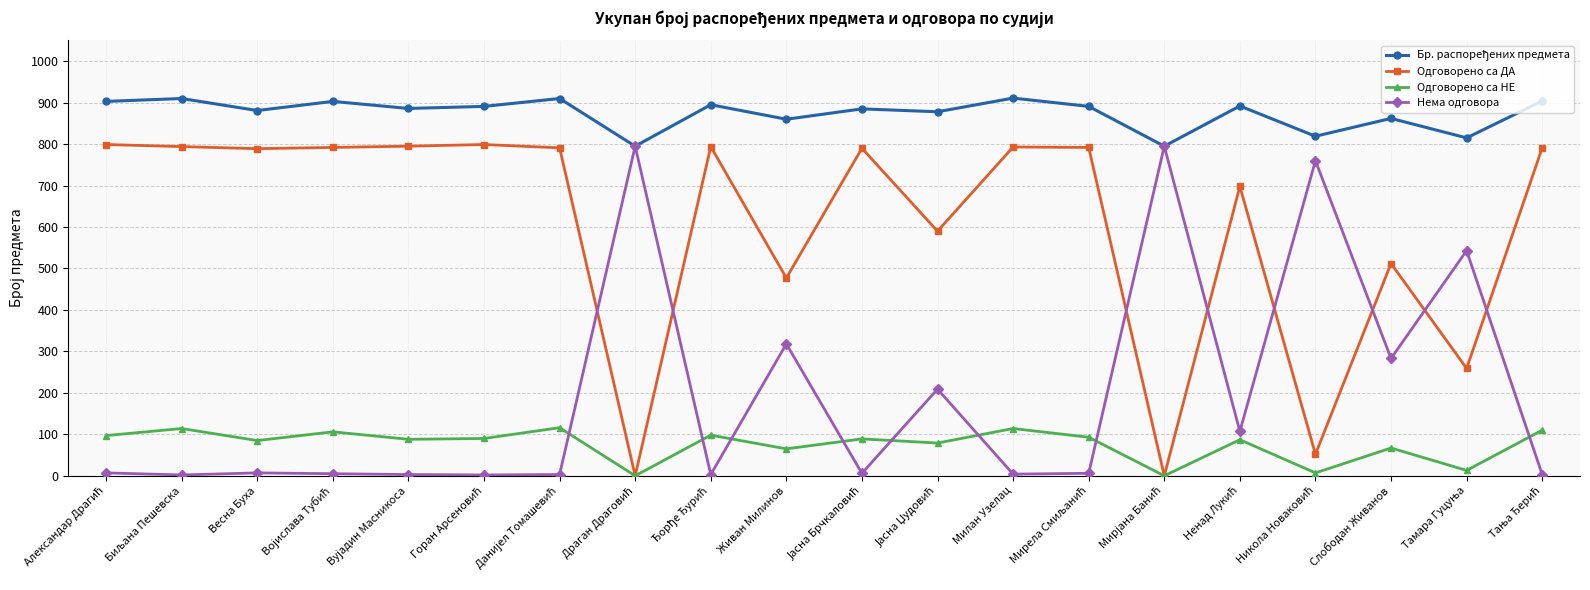

What is the maximum value for Нема одговора?

795